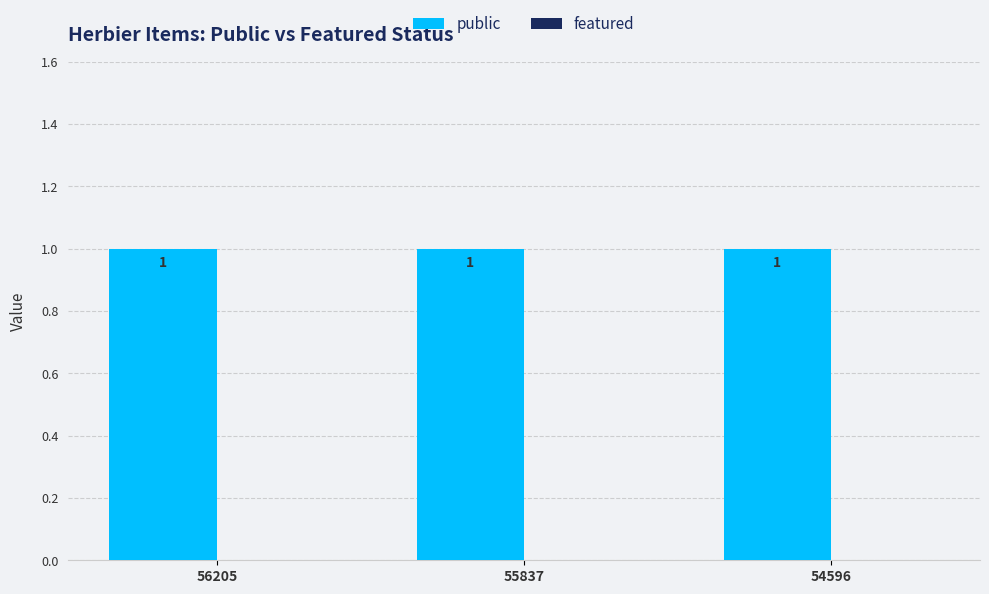

Reading left to right, transcribe all the data shown in this chart.

public: 56205=1	55837=1	54596=1
featured: 56205=0	55837=0	54596=0